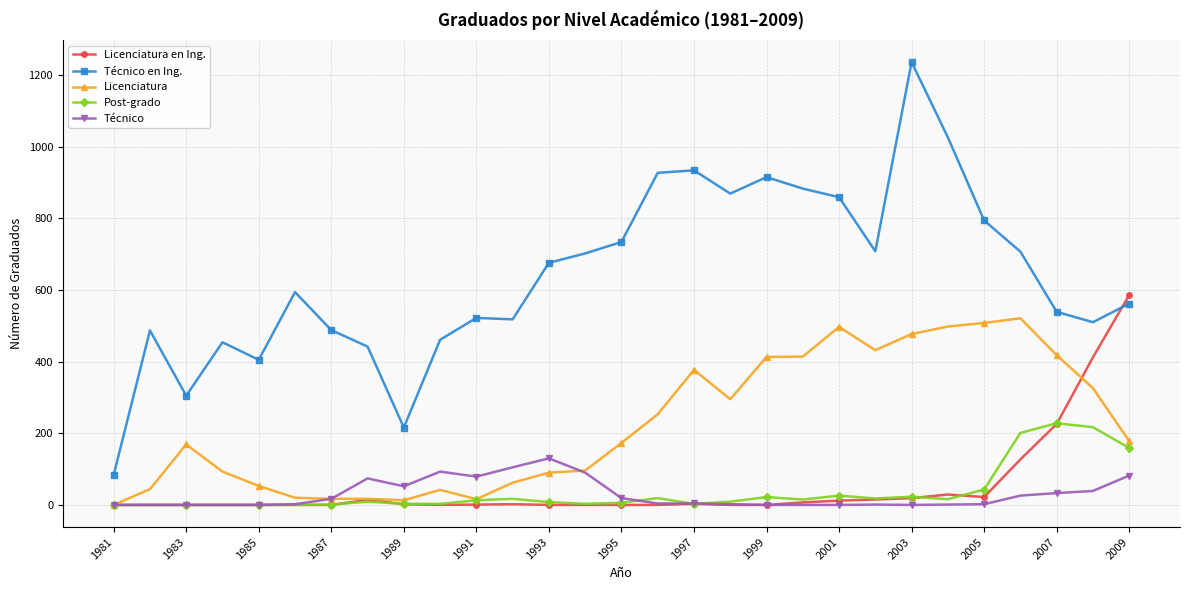

True or false: Técnico en Ing. and Licenciatura cross at least once.

False